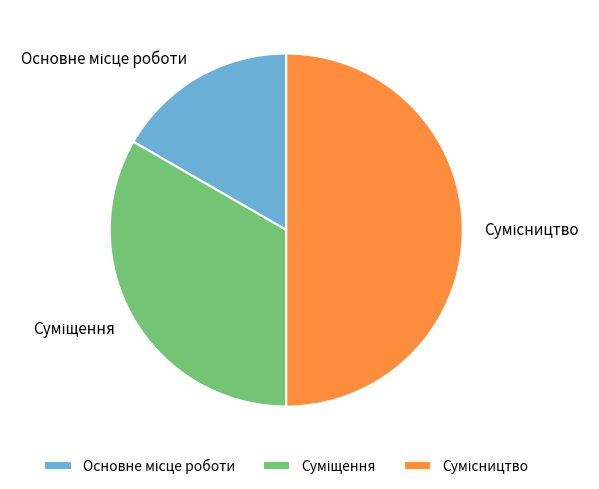

Is it true that Основне місце роботи is 29% of the pie?

False